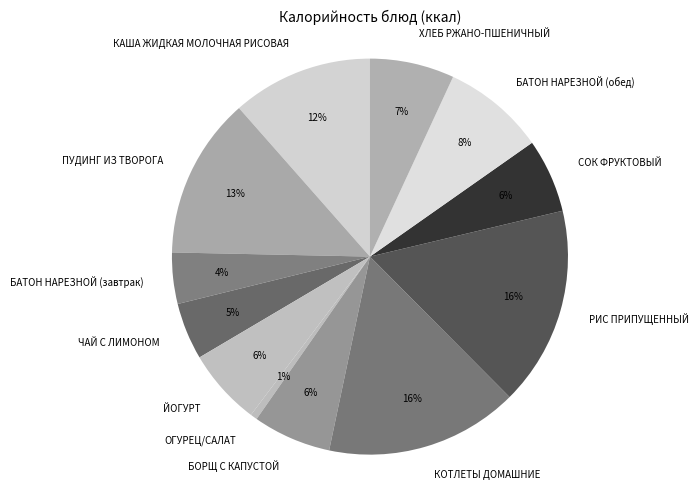

Which has a higher value, ХЛЕБ РЖАНО-ПШЕНИЧНЫЙ or СОК ФРУКТОВЫЙ?

ХЛЕБ РЖАНО-ПШЕНИЧНЫЙ